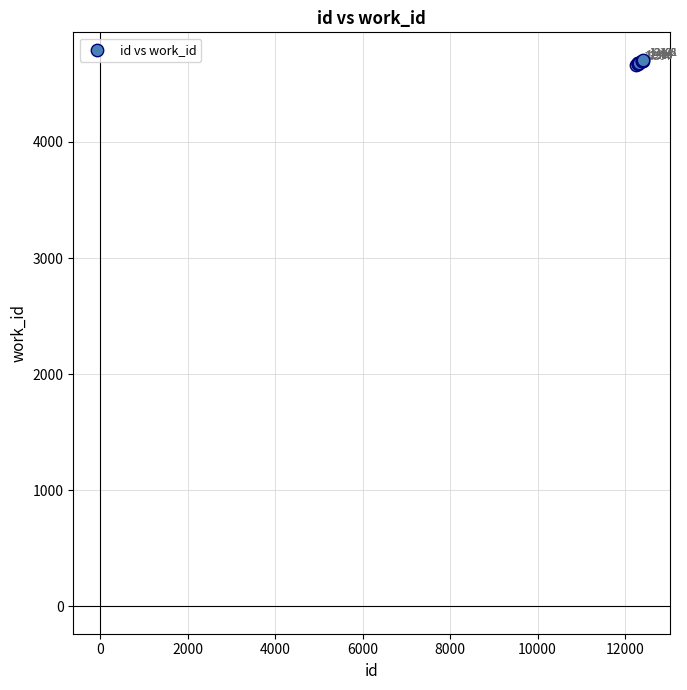

What Y value in the scatter plot is closest to 4687?

4683